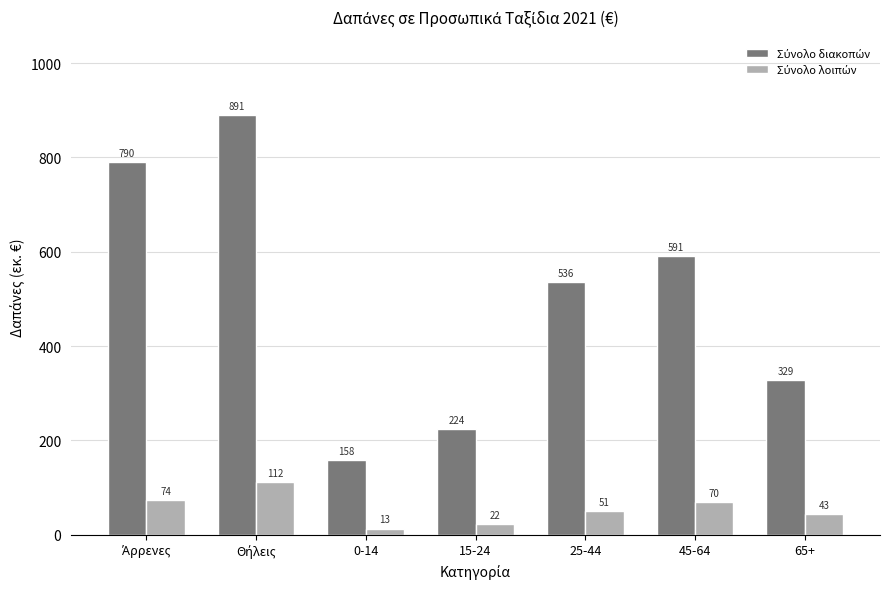

Which label corresponds to the smallest value in the chart?

0-14